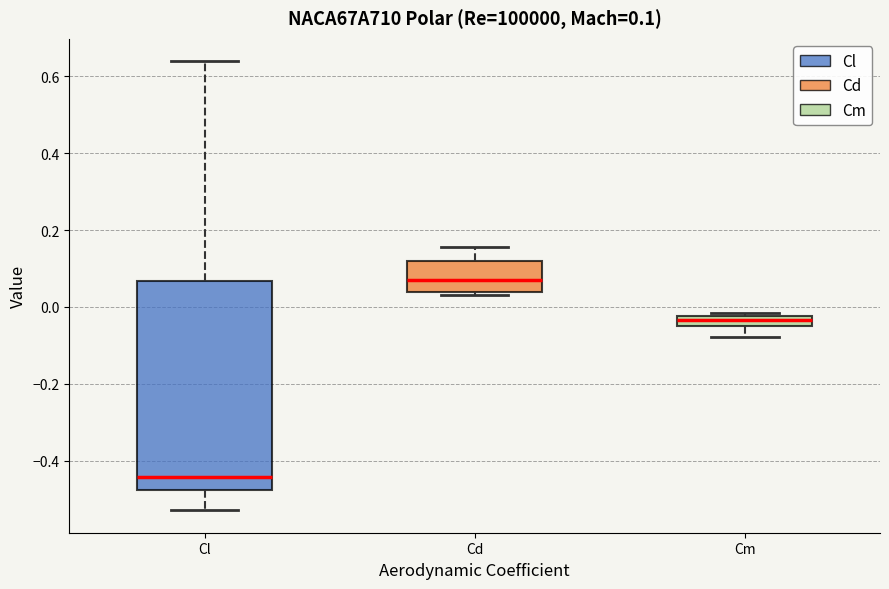

Which box has the lowest median line?

Cl